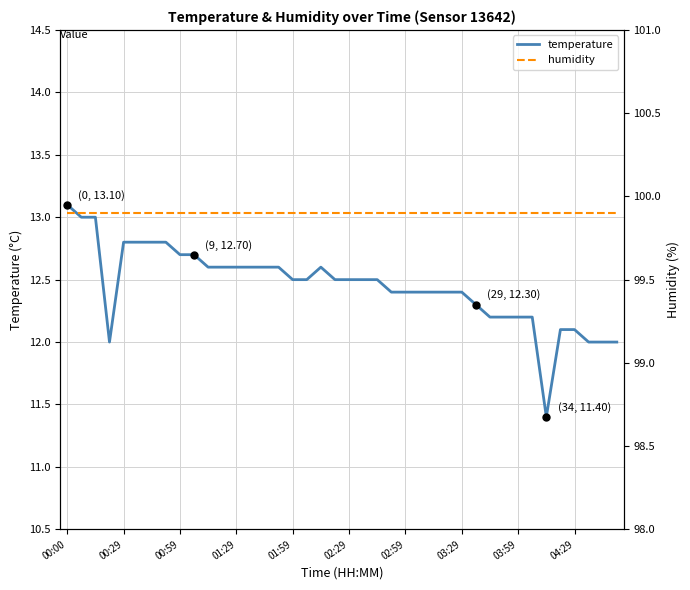

How many interior local peaks does the temperature series have?

1